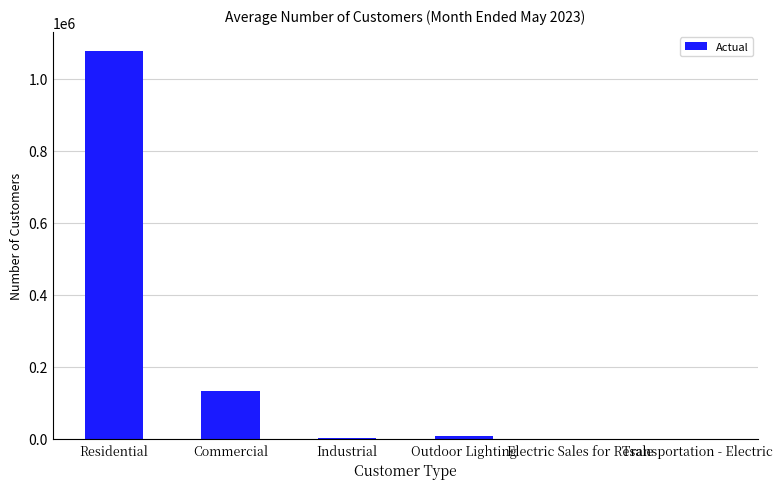

Does the chart contain stacked bars?

No